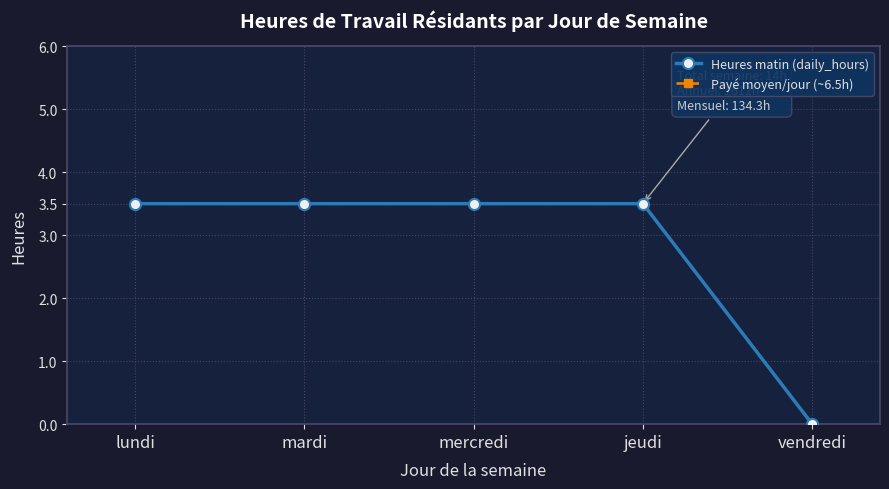

Where is Payé moyen/jour (~6.5h) nearest to the value 6?

lundi